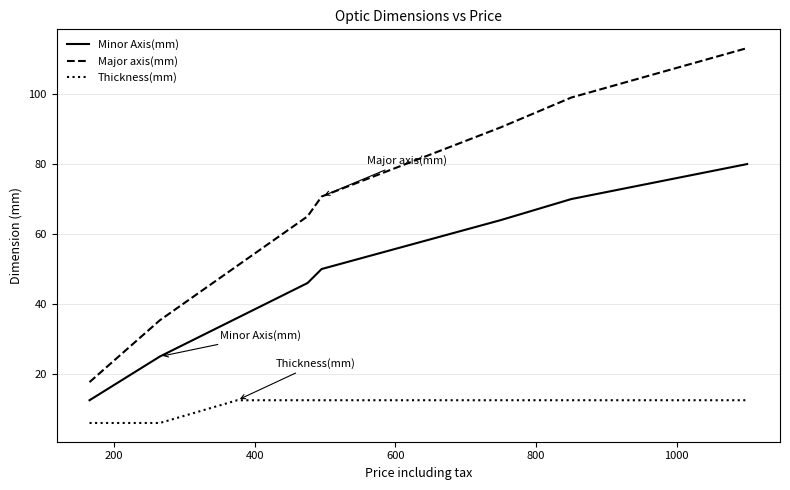

What is the smallest value displayed?

6.0